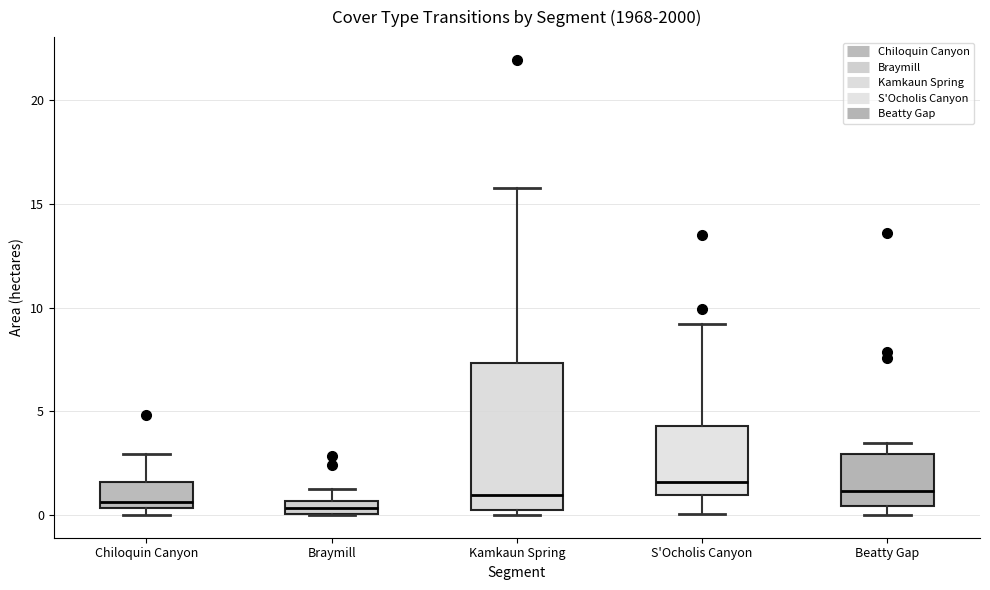

Where does the upper whisker of the box for Braymill end on the y-axis? The values are not printed on the chart, so give them approximately, as read against the axis.

1.5